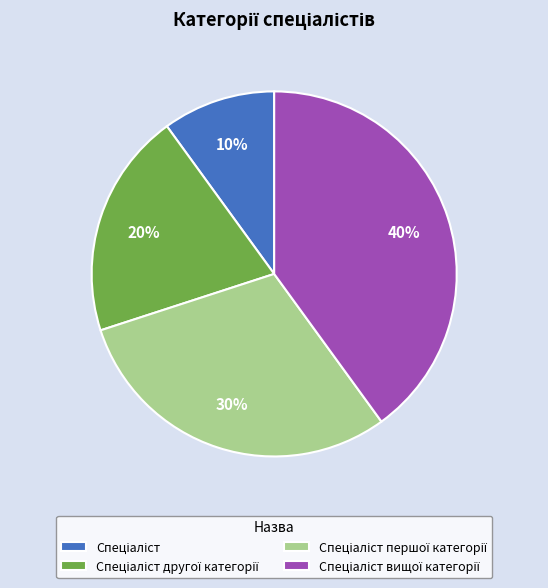

To the nearest percent, what is the difference between the largest and smallest slice percentages?

30%